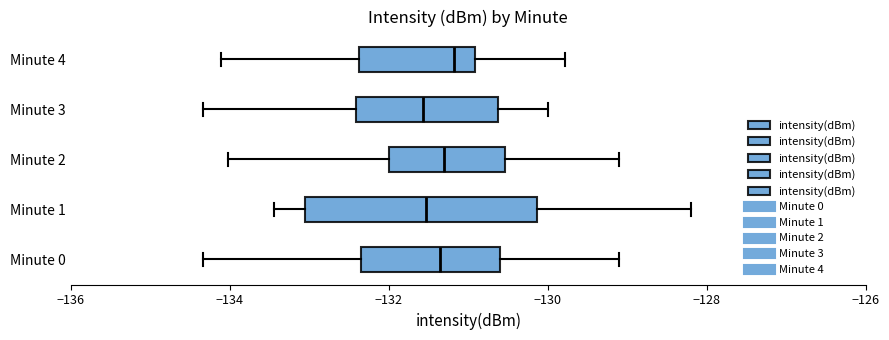

Reading bottom to top, read every box against the x-axis: the position of its median line, the range the box covers, and the ends of its whiskers. The values are not printed on the chart, so give them approximately, as read against the axis.

Minute 0: median -131.4, box -132.4 to -130.6, whiskers -134.4 to -129.0
Minute 1: median -131.6, box -133.0 to -130.2, whiskers -133.4 to -128.2
Minute 2: median -131.4, box -132.0 to -130.6, whiskers -134.0 to -129.0
Minute 3: median -131.6, box -132.4 to -130.6, whiskers -134.4 to -130.0
Minute 4: median -131.2, box -132.4 to -131.0, whiskers -134.2 to -129.8